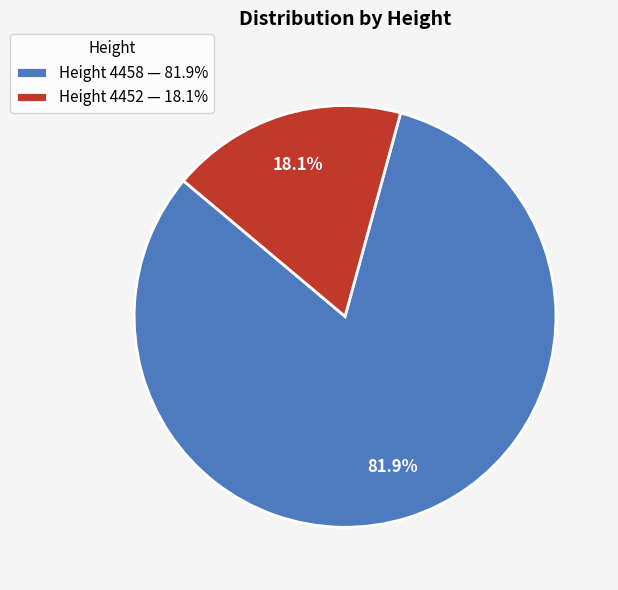

What portion of the pie excludes Height 4458 — 81.9%?

18.1%